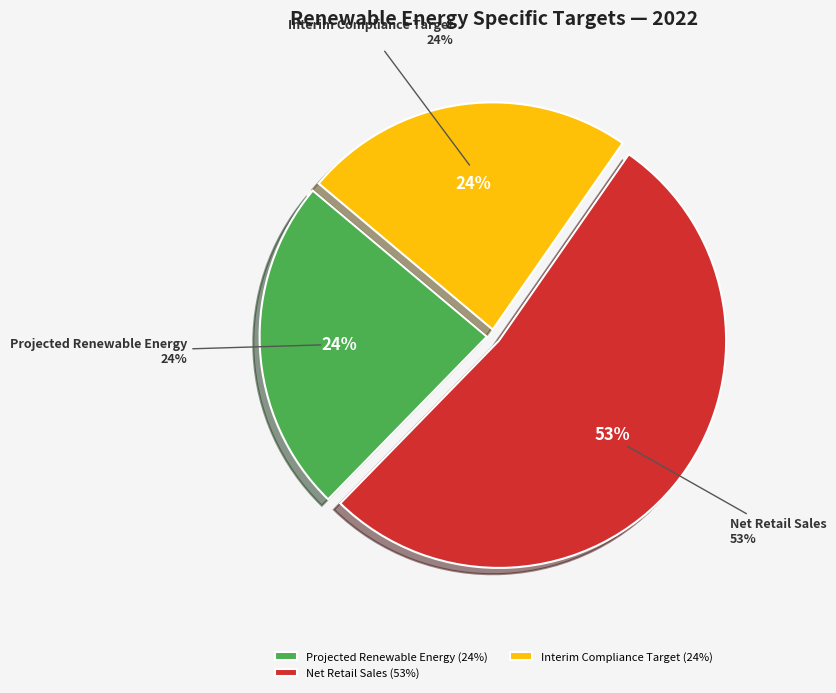

What percentage is the Projected Renewable Energy slice, to the nearest percent?

24%